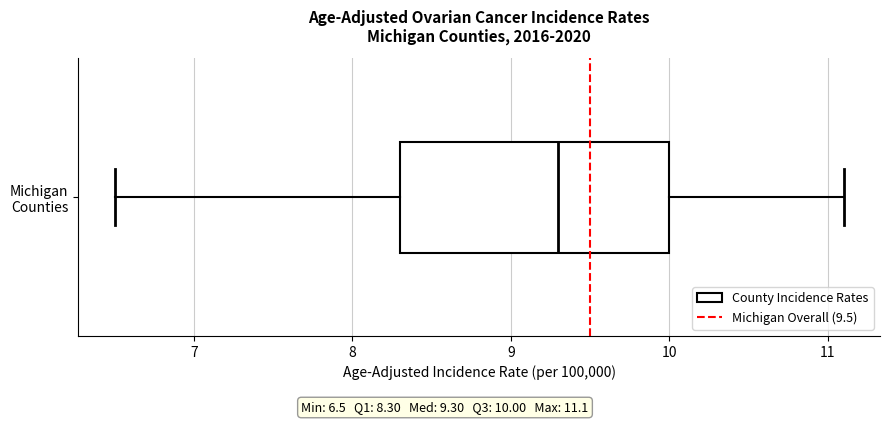

Where does the right whisker of the box for Michigan Counties end on the x-axis? The values are not printed on the chart, so give them approximately, as read against the axis.

11.1